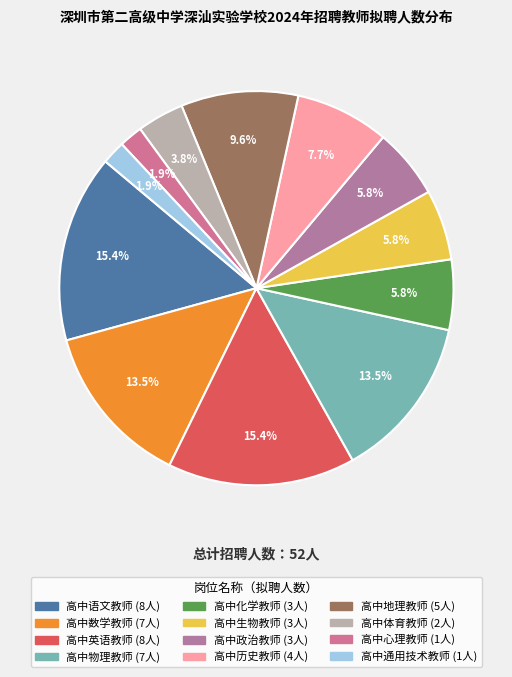

To the nearest percent, what is the difference between the 高中数学教师 and 高中化学教师 slice percentages?

8%